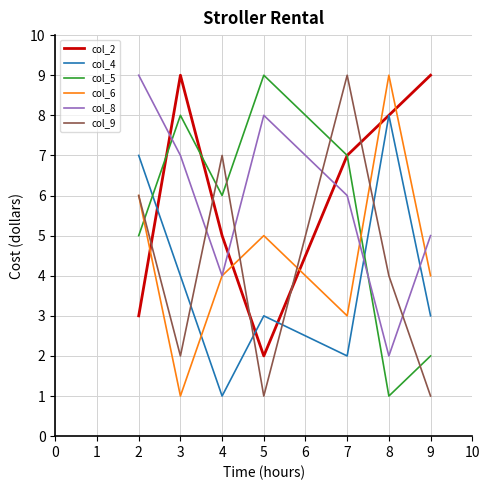

Reading left to right, list all the values displayed in this chart.

col_2: 3	9	5	2	7	8	9
col_4: 7	4	1	3	2	8	3
col_5: 5	8	6	9	7	1	2
col_6: 6	1	4	5	3	9	4
col_8: 9	7	4	8	6	2	5
col_9: 6	2	7	1	9	4	1